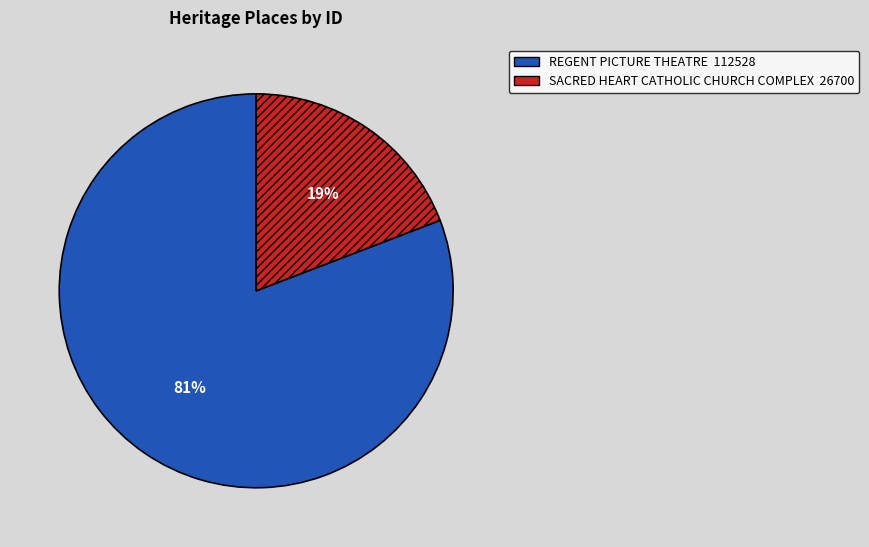

Combined, do REGENT PICTURE THEATRE and SACRED HEART CATHOLIC CHURCH COMPLEX account for over 50%?

Yes